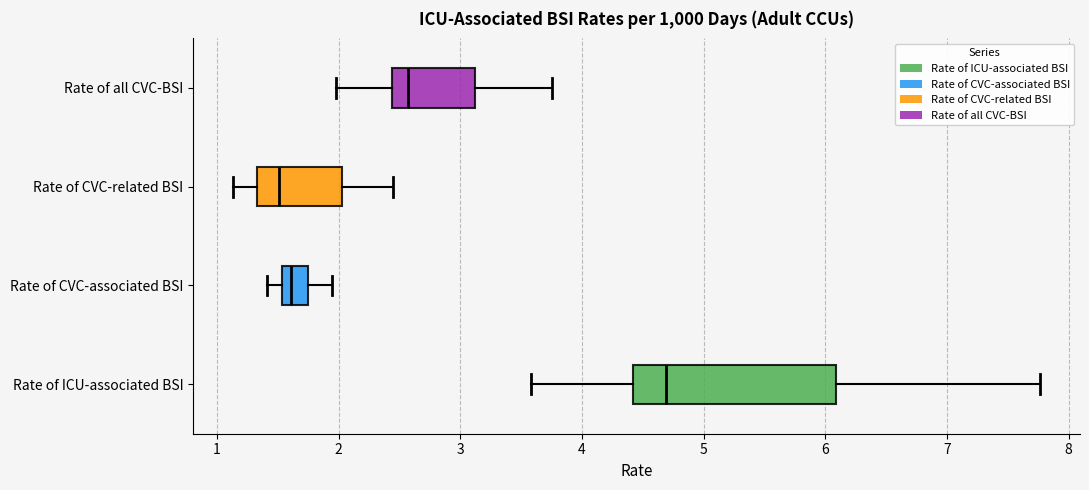

Which box is the widest, from its left edge to its right edge?

Rate of ICU-associated BSI